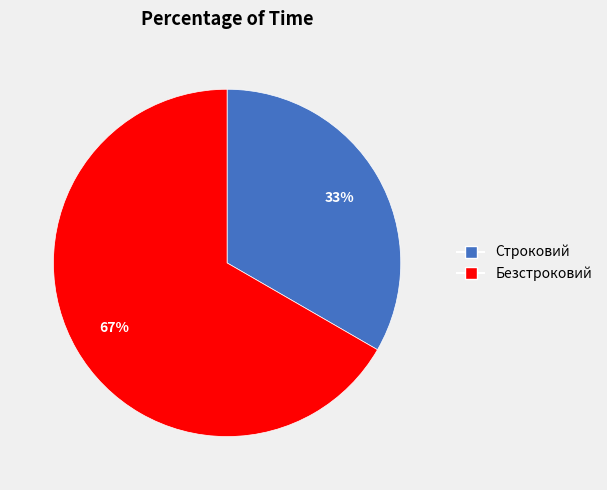

Rank the categories by value from highest to lowest.

Безстроковий, Строковий